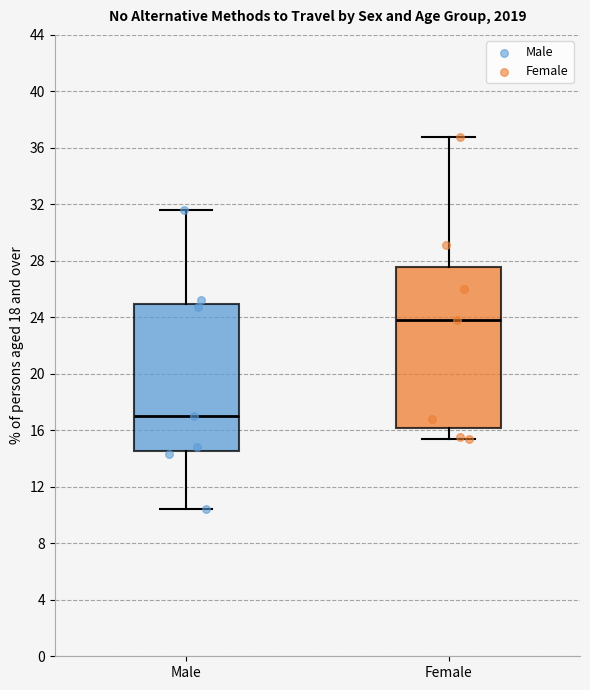

Reading left to right, transcribe this box plot: for each box, give where its median line is, the range the box spans, and where its two whiskers end, as read against the y-axis. The values are not printed on the chart, so give them approximately, as read against the axis.

Male: median 17.0, box 14.5 to 25.0, whiskers 10.5 to 31.5
Female: median 24.0, box 16.0 to 27.5, whiskers 15.5 to 37.0